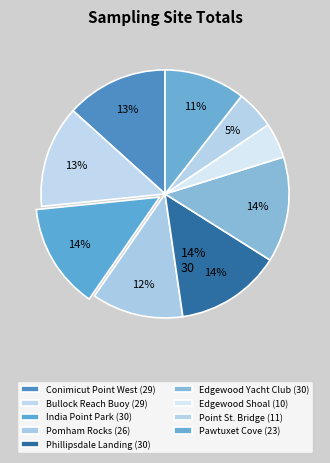

To the nearest percent, what is the combined percentage of Bullock Reach Buoy and Pawtuxet Cove?

24%